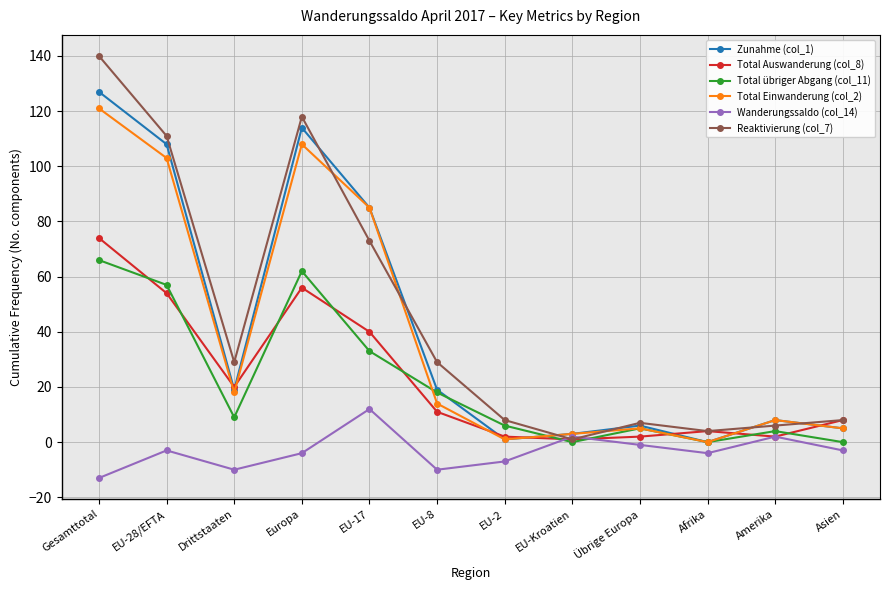

What is the label of the 6th point from the left?

EU-8